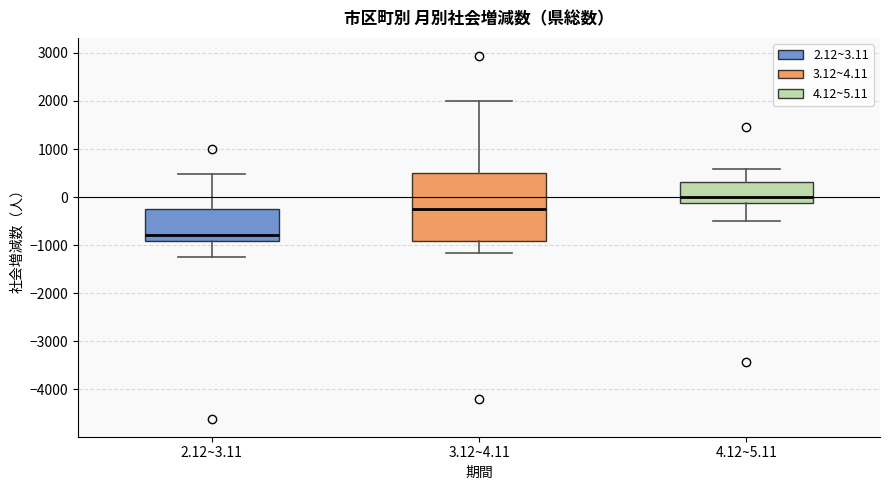

Reading left to right, transcribe this box plot: for each box, give where its median line is, the range the box spans, and where its two whiskers end, as read against the y-axis. The values are not printed on the chart, so give them approximately, as read against the axis.

2.12~3.11: median -800, box -900 to -200, whiskers -1200 to 500
3.12~4.11: median -200, box -900 to 500, whiskers -1200 to 2000
4.12~5.11: median 0, box -100 to 300, whiskers -500 to 600